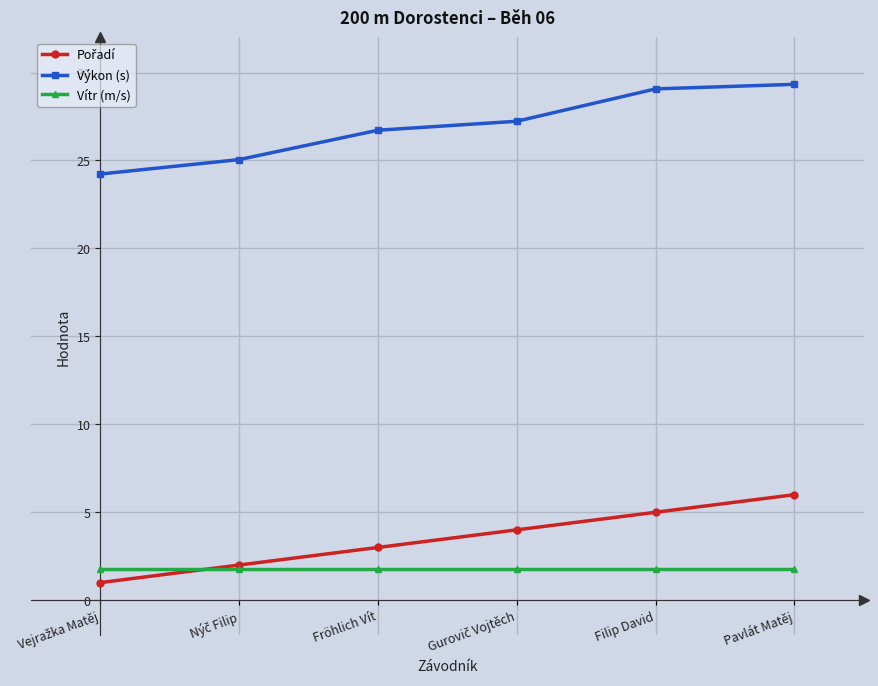

Which series has the largest range (max minus min)?

Výkon (s)